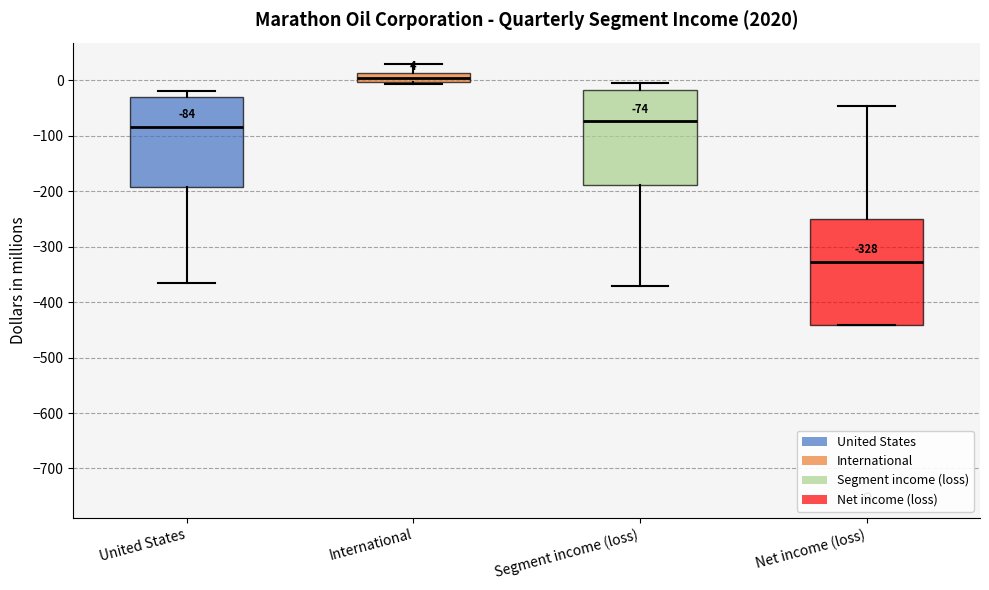

Which box's median line is the highest?

International